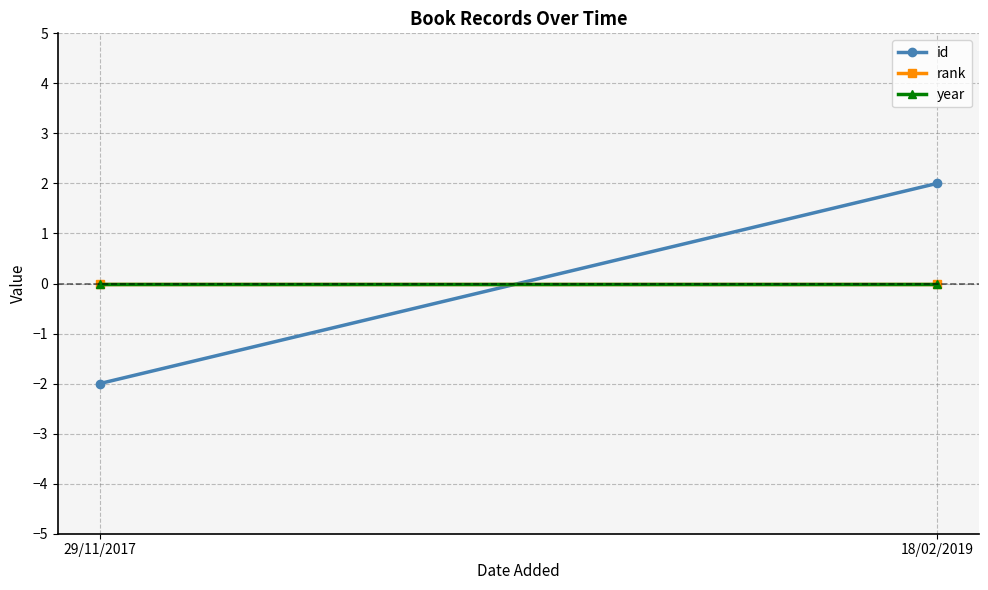

Which label corresponds to the smallest value in the chart?

29/11/2017